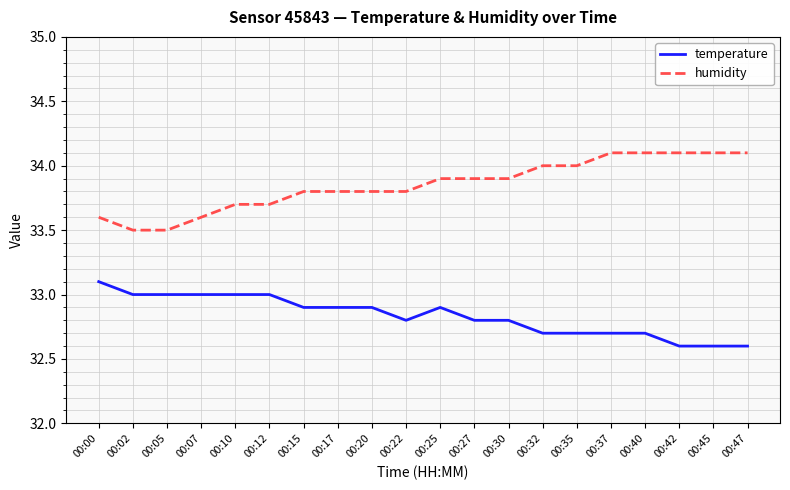

Count the temperature values in the range 32 to 33.

19